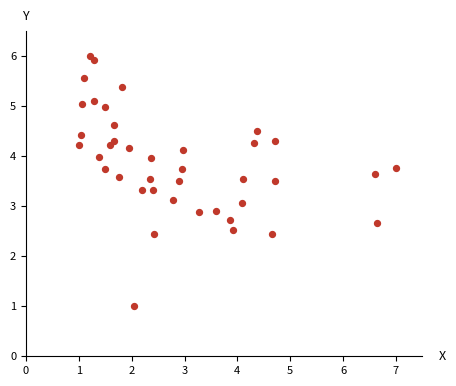

What is the range of Y values (max minus min)?

5.0